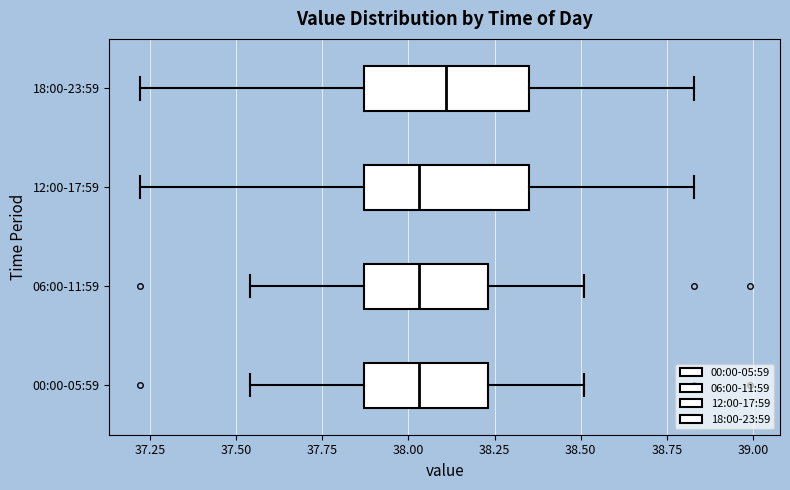

Reading bottom to top, transcribe this box plot: for each box, give where its median line is, the range the box spans, and where its two whiskers end, as read against the x-axis. The values are not printed on the chart, so give them approximately, as read against the axis.

00:00-05:59: median 38.05, box 37.85 to 38.25, whiskers 37.55 to 38.50
06:00-11:59: median 38.05, box 37.85 to 38.25, whiskers 37.55 to 38.50
12:00-17:59: median 38.05, box 37.85 to 38.35, whiskers 37.20 to 38.85
18:00-23:59: median 38.10, box 37.85 to 38.35, whiskers 37.20 to 38.85